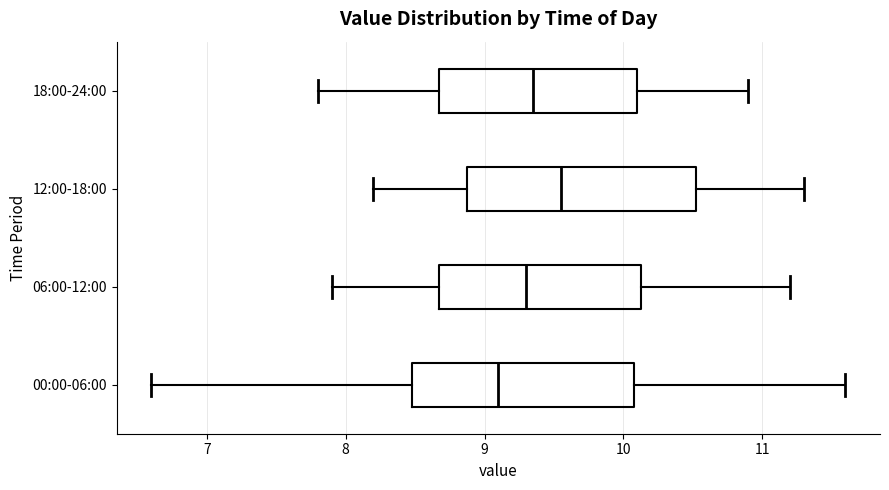

Reading bottom to top, transcribe this box plot: for each box, give where its median line is, the range the box spans, and where its two whiskers end, as read against the x-axis. The values are not printed on the chart, so give them approximately, as read against the axis.

00:00-06:00: median 9.1, box 8.5 to 10.1, whiskers 6.6 to 11.6
06:00-12:00: median 9.3, box 8.7 to 10.1, whiskers 7.9 to 11.2
12:00-18:00: median 9.6, box 8.9 to 10.5, whiskers 8.2 to 11.3
18:00-24:00: median 9.4, box 8.7 to 10.1, whiskers 7.8 to 10.9